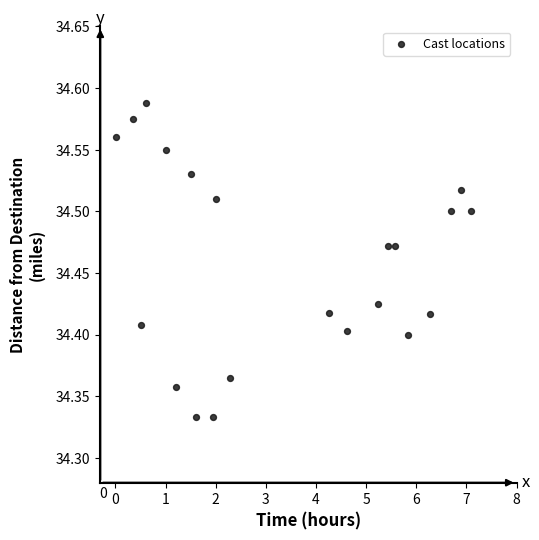

What is the range of X values (max minus min)?

7.1